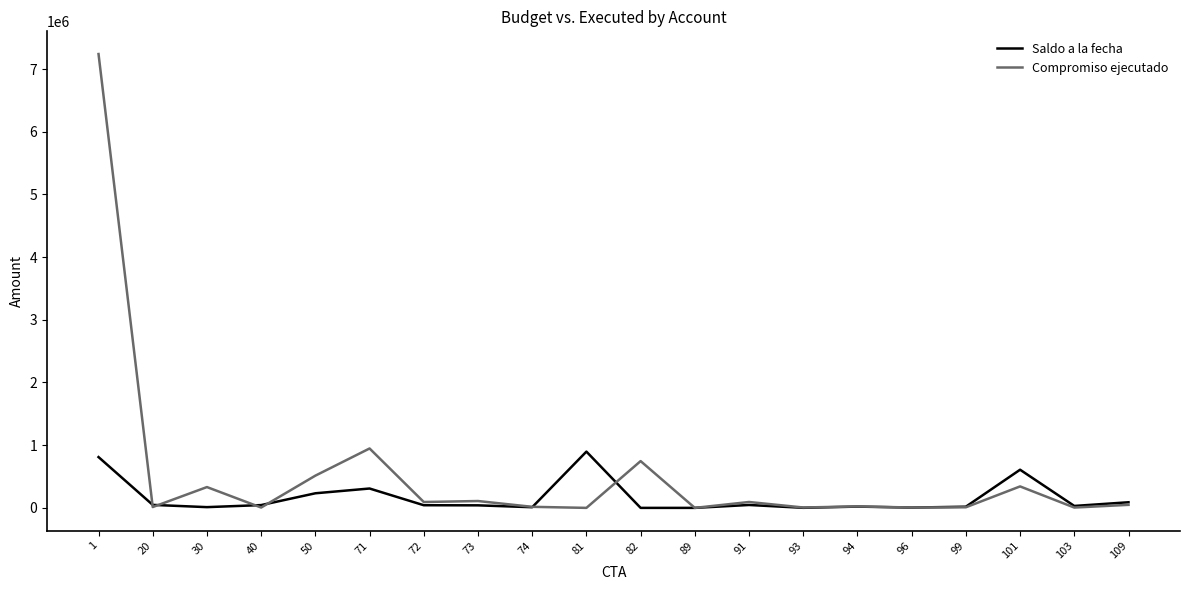

What is the difference between the maximum and minimum values in the Saldo a la fecha series?

897614.0